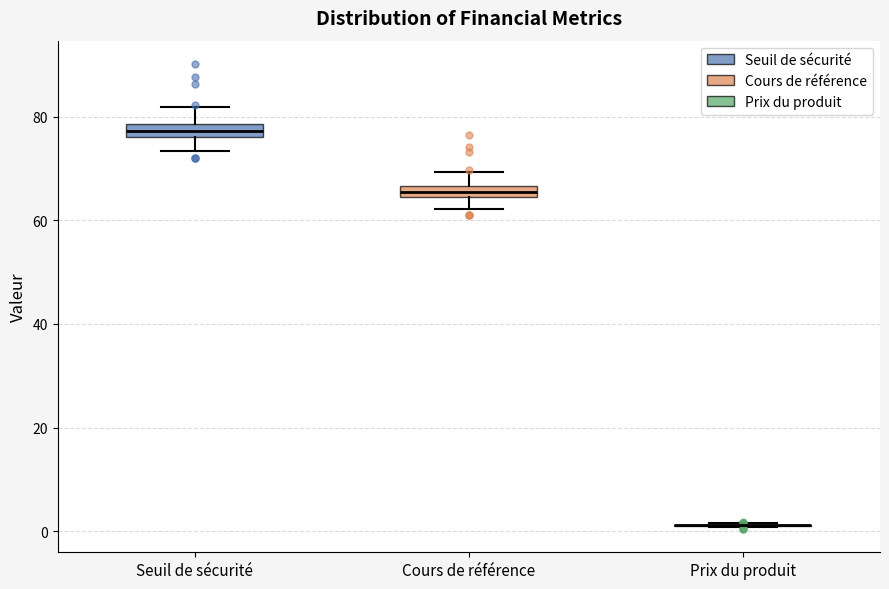

Where is the upper edge of the box for Seuil de sécurité on the y-axis? The values are not printed on the chart, so give them approximately, as read against the axis.

78